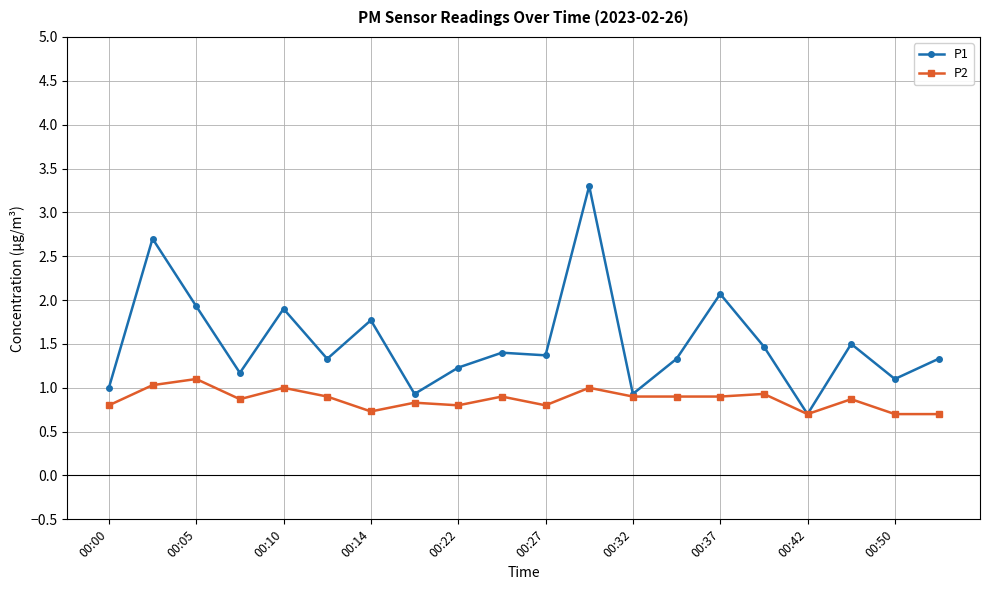

At how many categories does at least one series exceed 0?

20